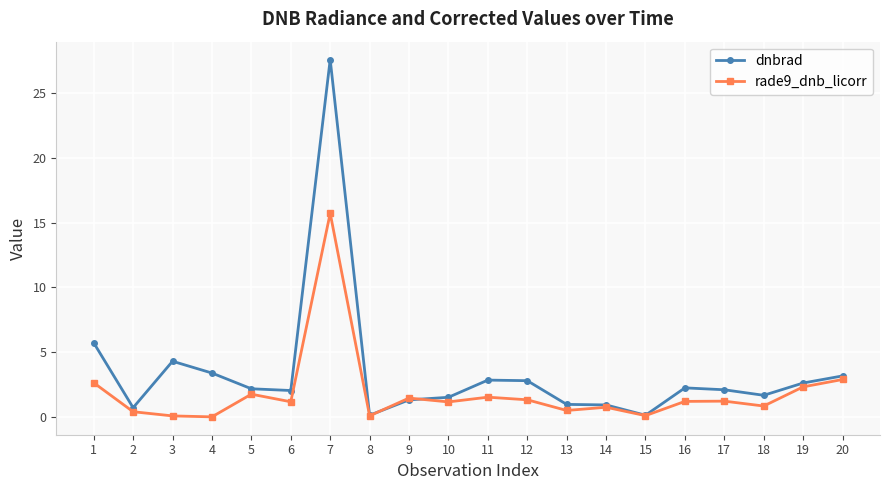

Rank the series at 7 from lowest to highest value.

rade9_dnb_licorr, dnbrad